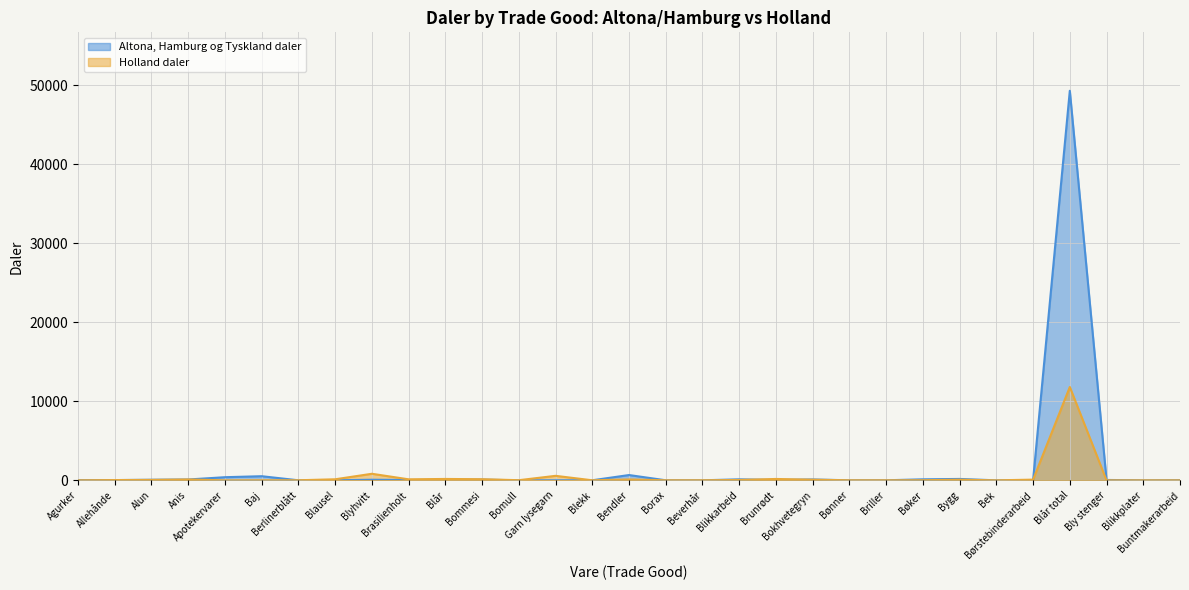

What are all the series names shown in the legend?

Altona, Hamburg og Tyskland daler, Holland daler